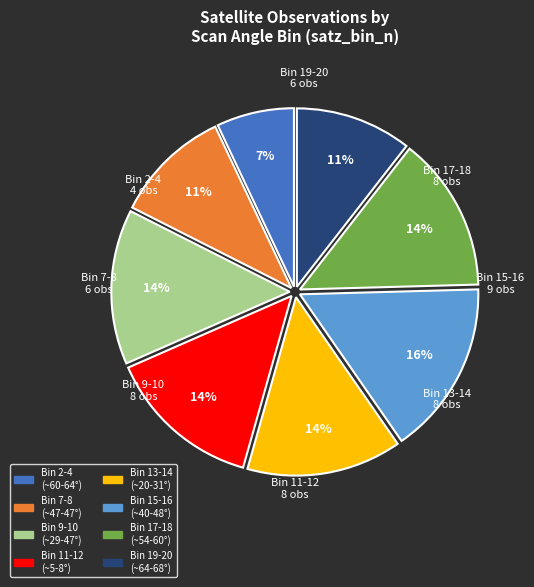

To the nearest percent, what is the average slice percentage?

12%